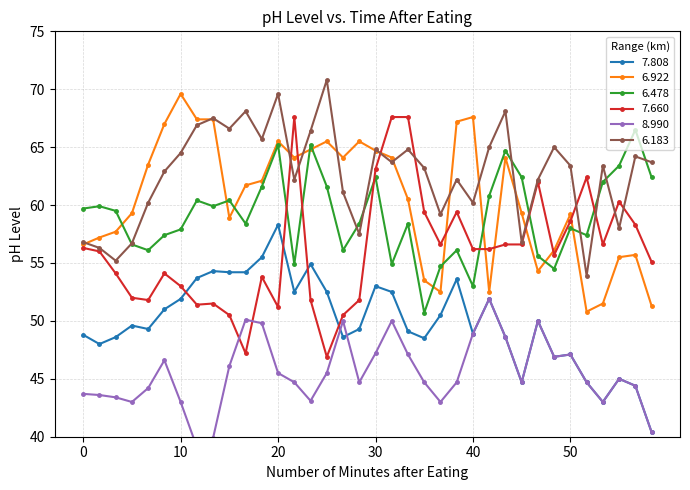

Is it true that 6.478 equals 16.8 at 50?

False